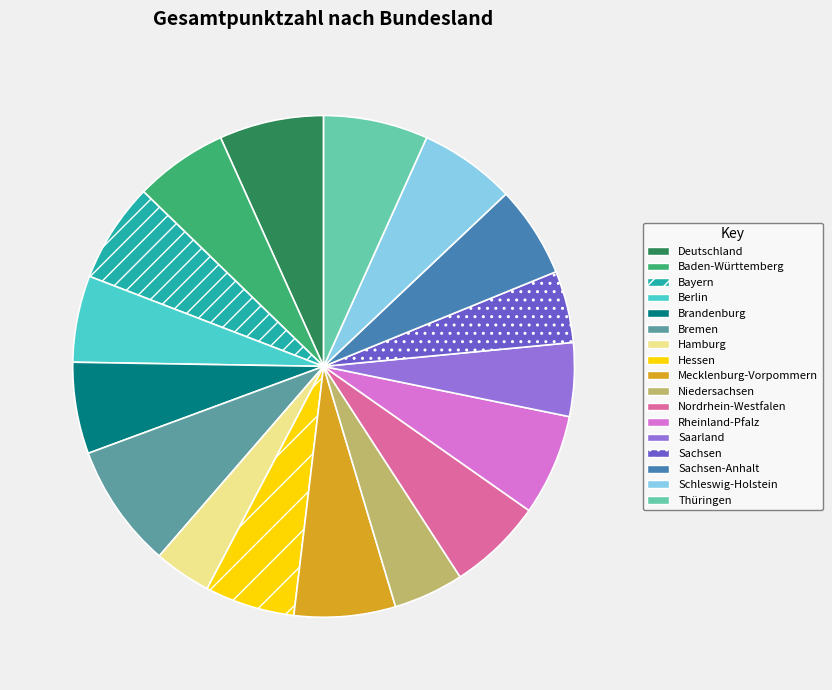

What is the ratio of the value at Bayern to the value at Mecklenburg-Vorpommern?

1.0